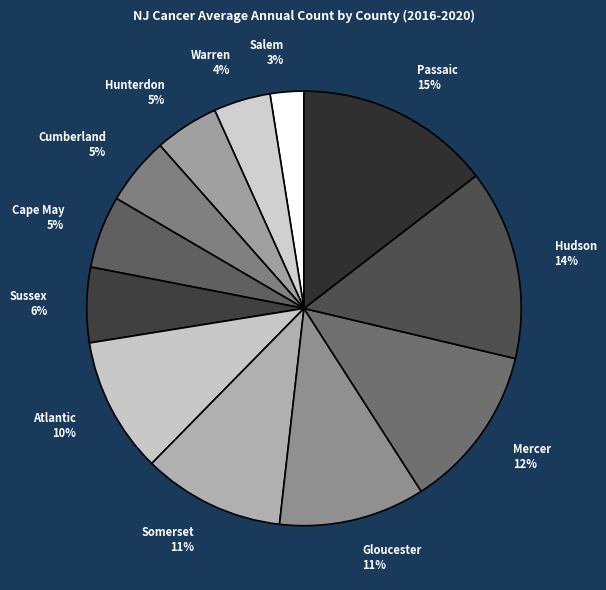

Approximately how many times larger is the value at Sussex 6% compared to Hunterdon 5%?

1.2